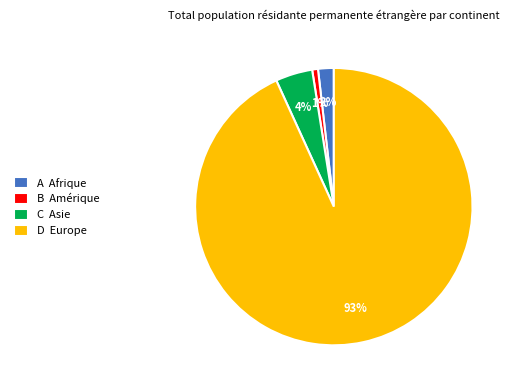

Do C Asie and A Afrique together represent more than half of the pie?

No